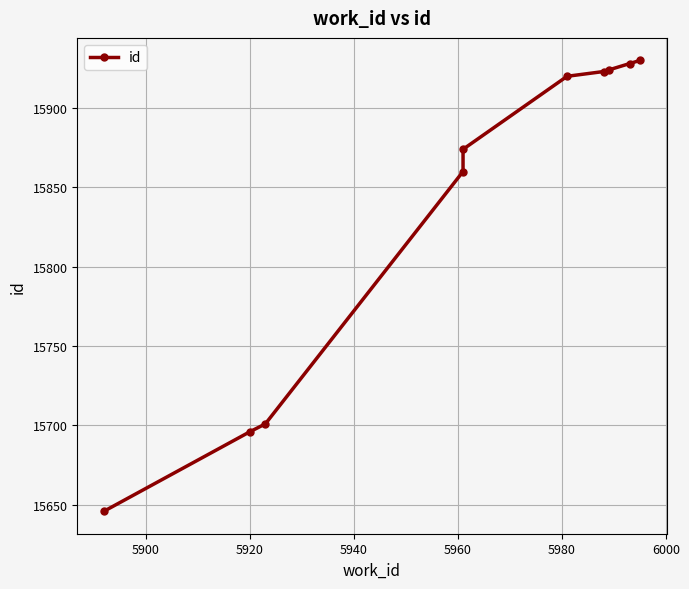

Does the chart display data point markers on the line(s)?

Yes